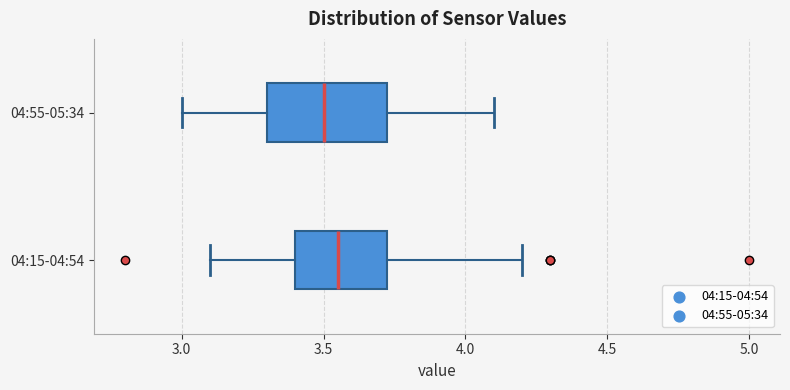

Where does the left whisker of the box for 04:55-05:34 end on the x-axis? The values are not printed on the chart, so give them approximately, as read against the axis.

3.00